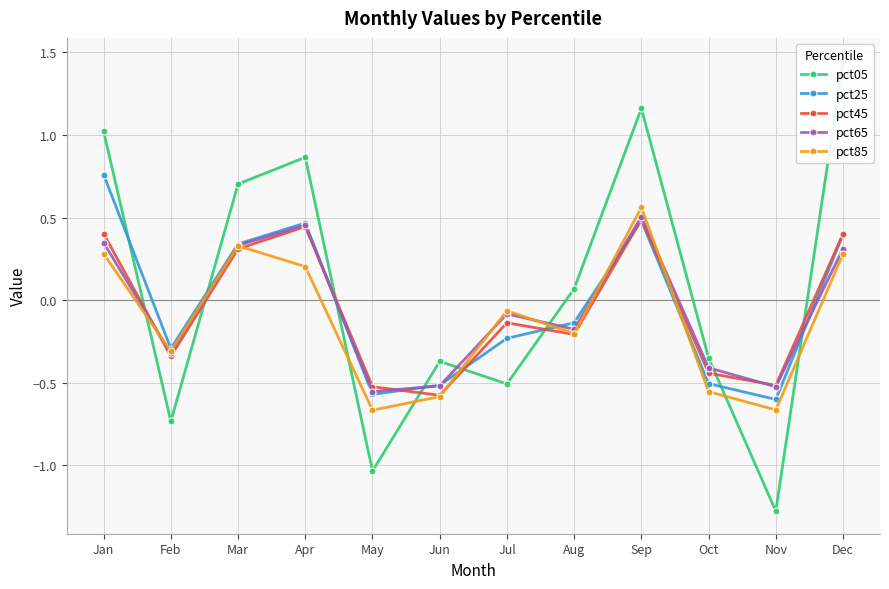

Which has a higher value, Jun or Aug?

Aug